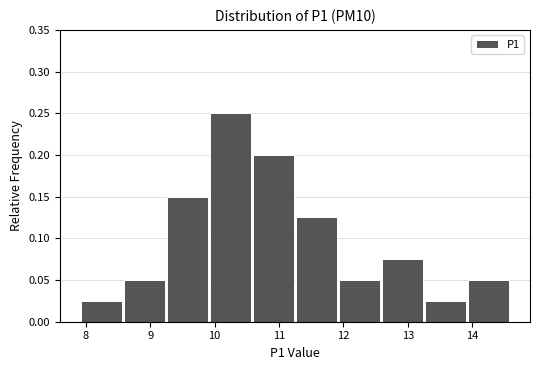

How tall is the bar that spans 12.6 to 13.3 on the x-axis? Neither the bar edges nor the heights are printed on the chart, so give them approximately, as read against the axes.

0.075